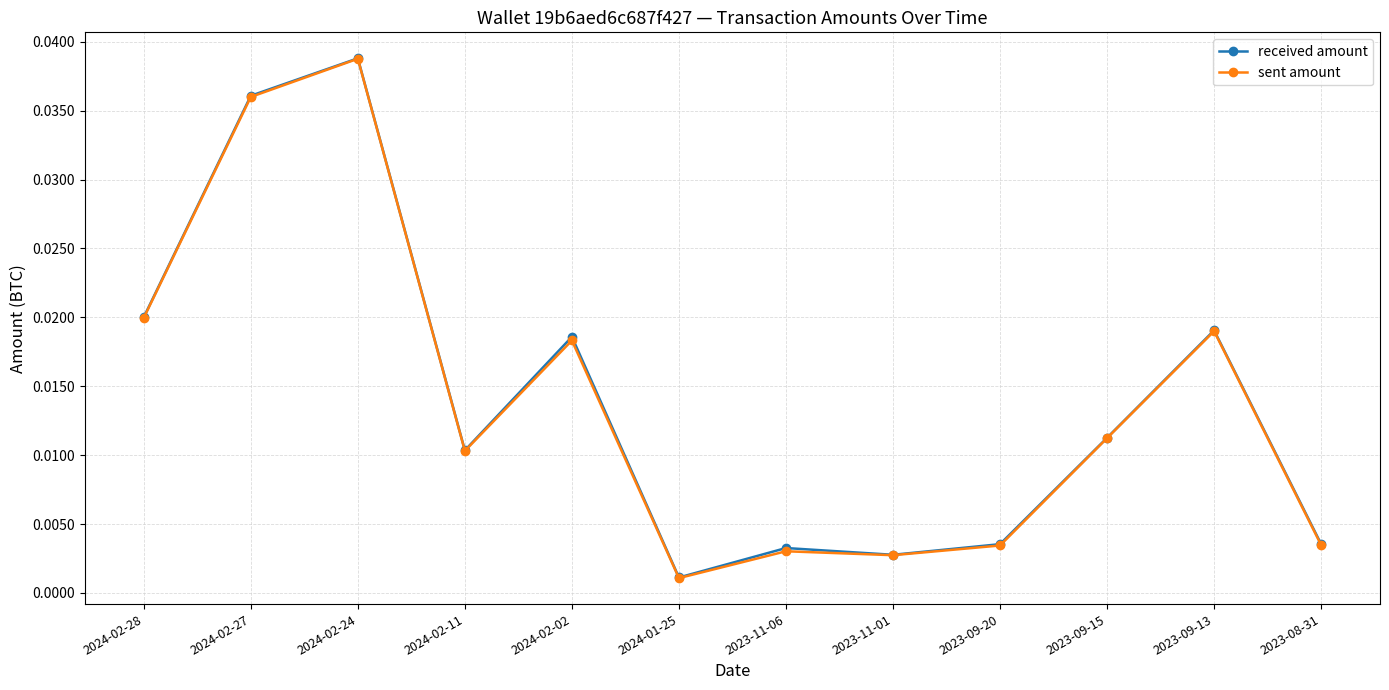

At how many categories does at least one series exceed 0?

12